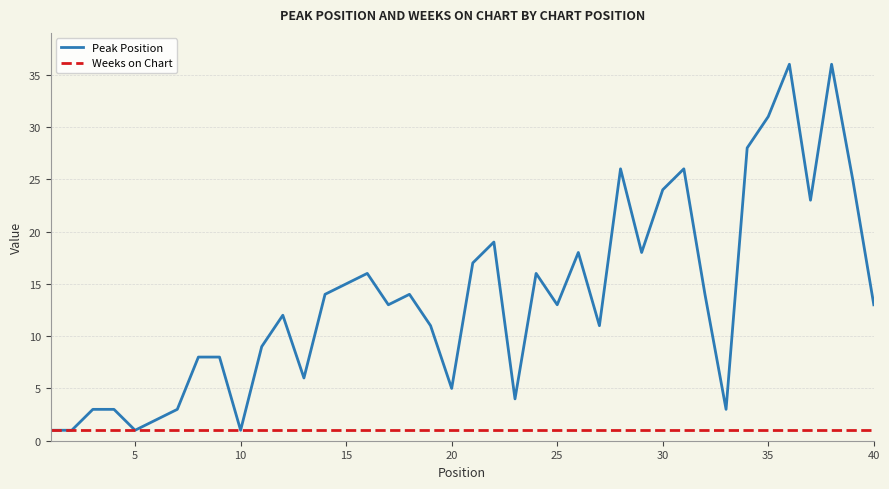

Which series has the widest spread of values?

Peak Position